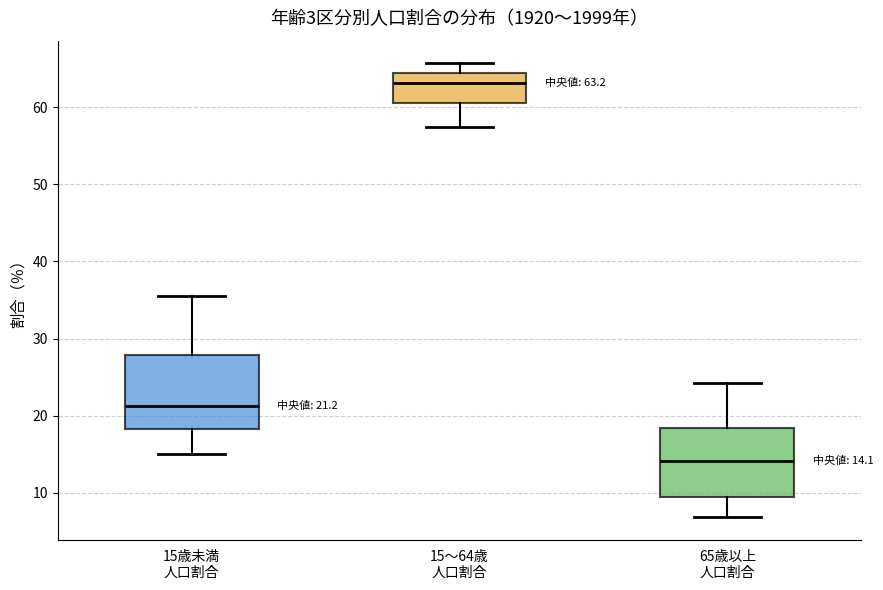

Which box has the highest median line?

15〜64歳 人口割合